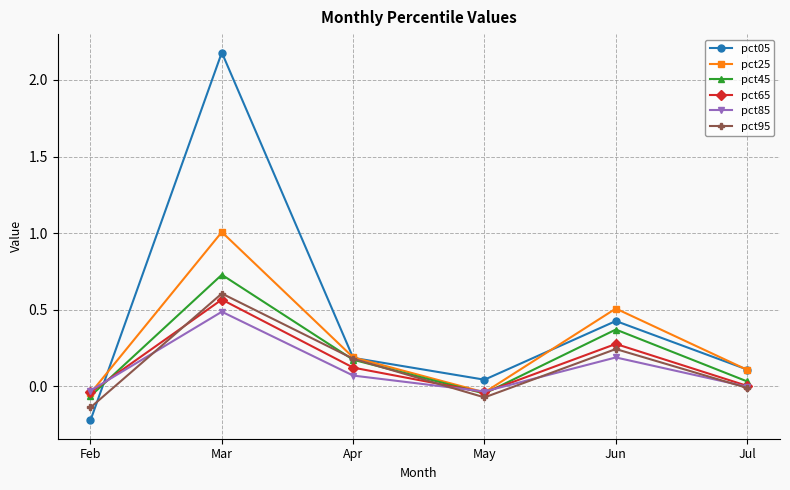

Between May and Jun, which series saw the biggest shift?

pct25